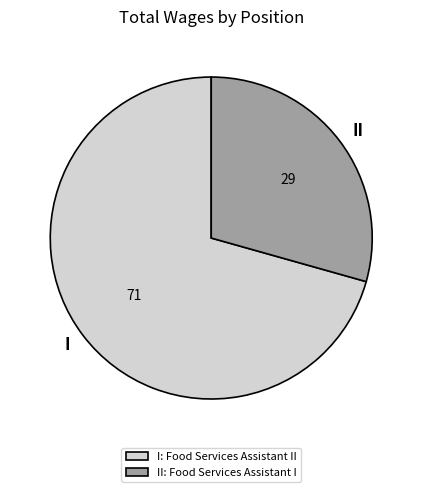

Is there a majority slice in this chart?

Yes